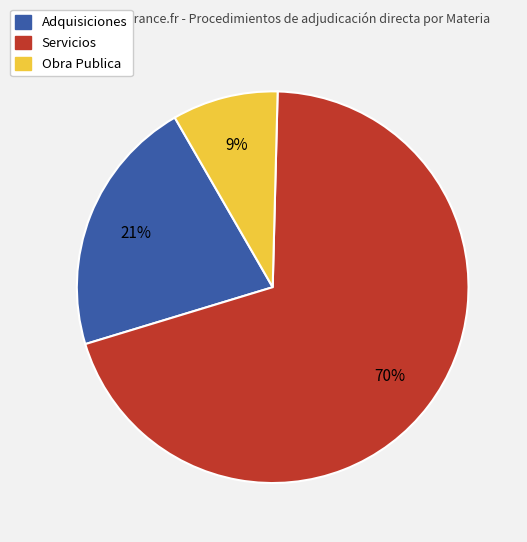

To the nearest percent, what percentage of the pie is Adquisiciones?

21%